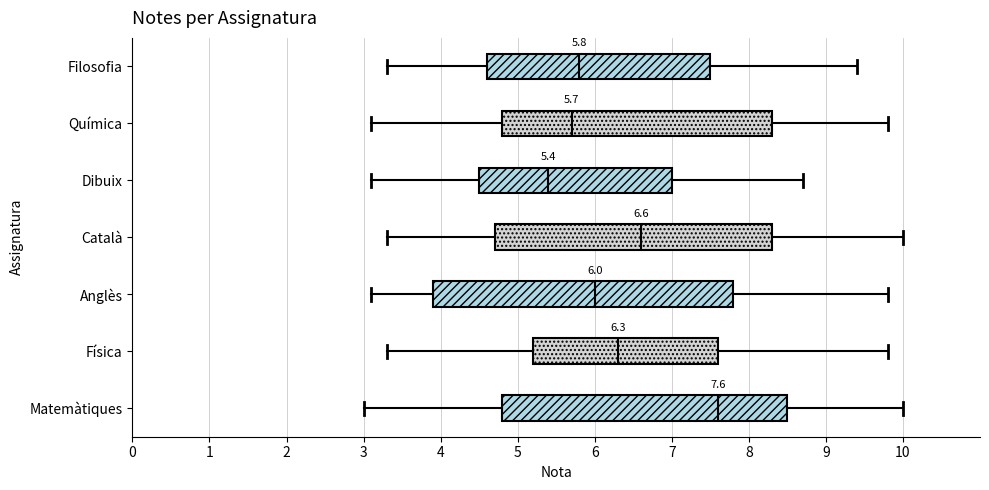

Which box has the furthest to the right median line?

Matemàtiques